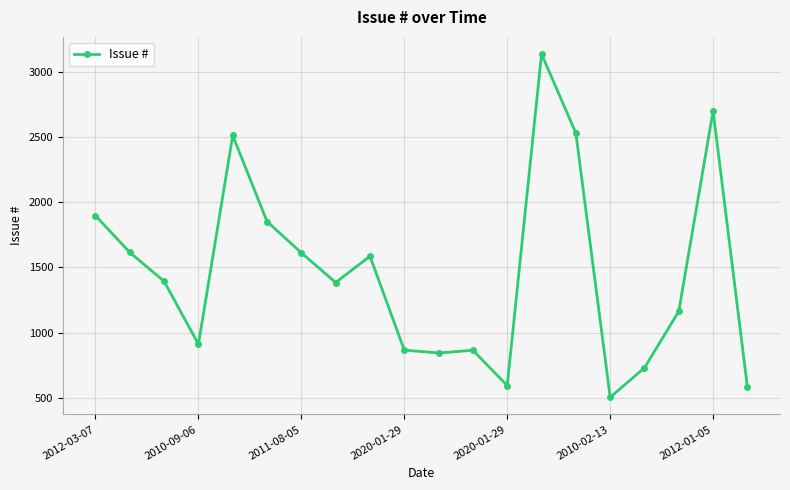

Does the chart have visible grid lines?

Yes